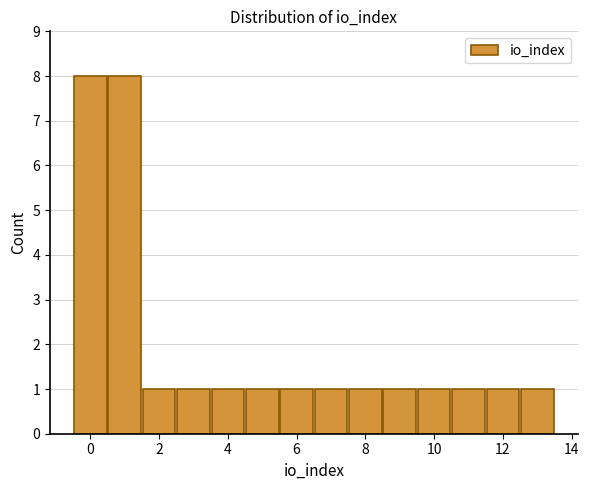

What is the height of the bar covering 5.5 to 6.5 on the x-axis? Neither the bar edges nor the heights are printed on the chart, so give them approximately, as read against the axes.

1